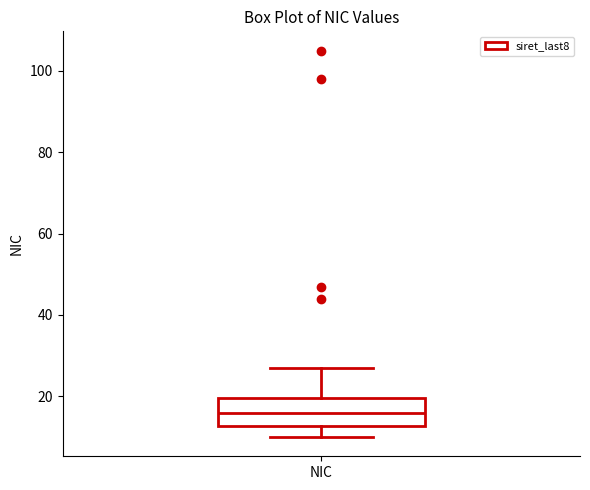

Read this box plot against the y-axis: the position of the median line, the range covered by the box, and the ends of both whiskers. The values are not printed on the chart, so give them approximately, as read against the axis.

median 16, box 12 to 20, whiskers 10 to 28